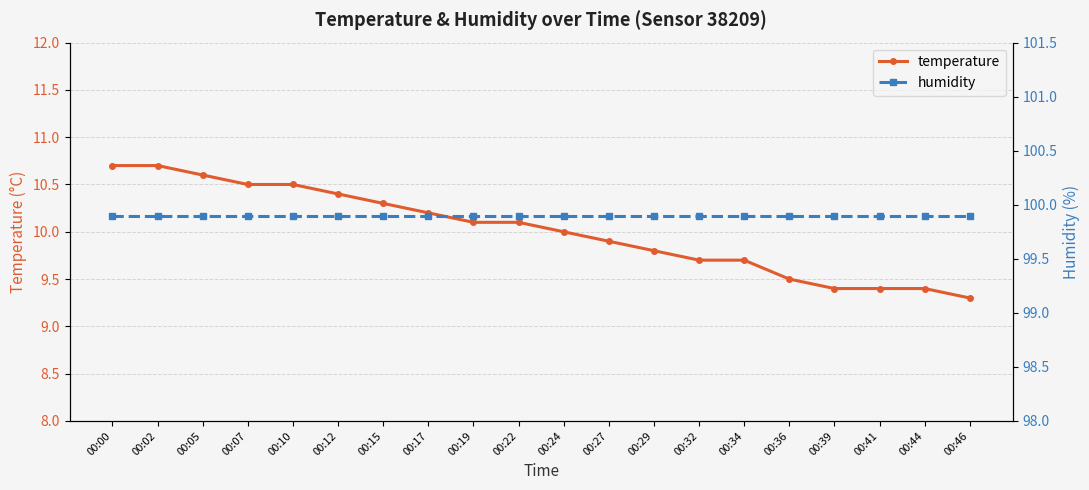

Is this an area chart (filled region under the line)?

No